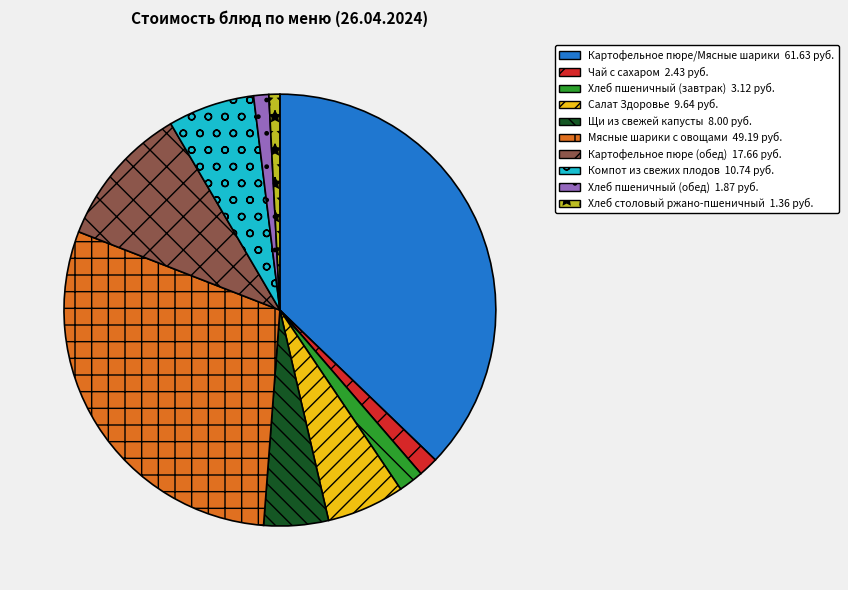

The Картофельное пюре (обед) slice represents 11% of the pie. True or false?

True